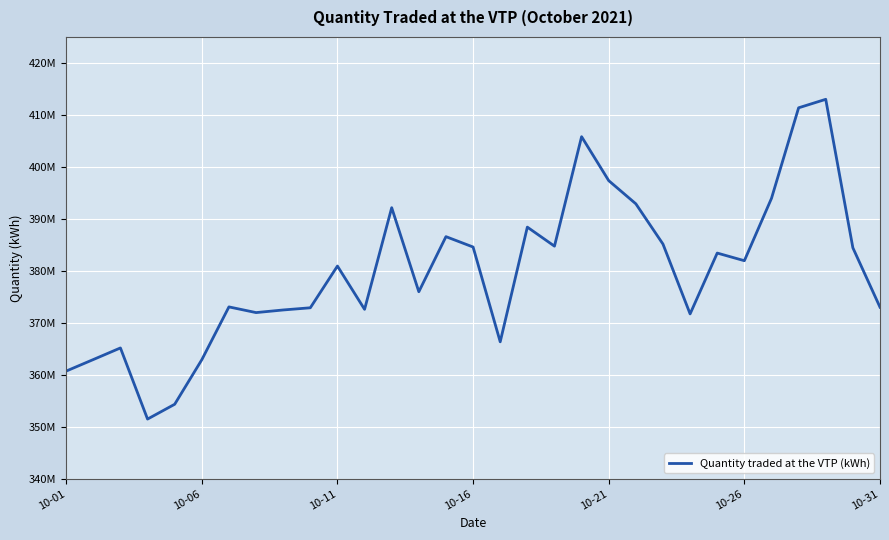

True or false: there are more than 2 points higher than both neighbors.

True